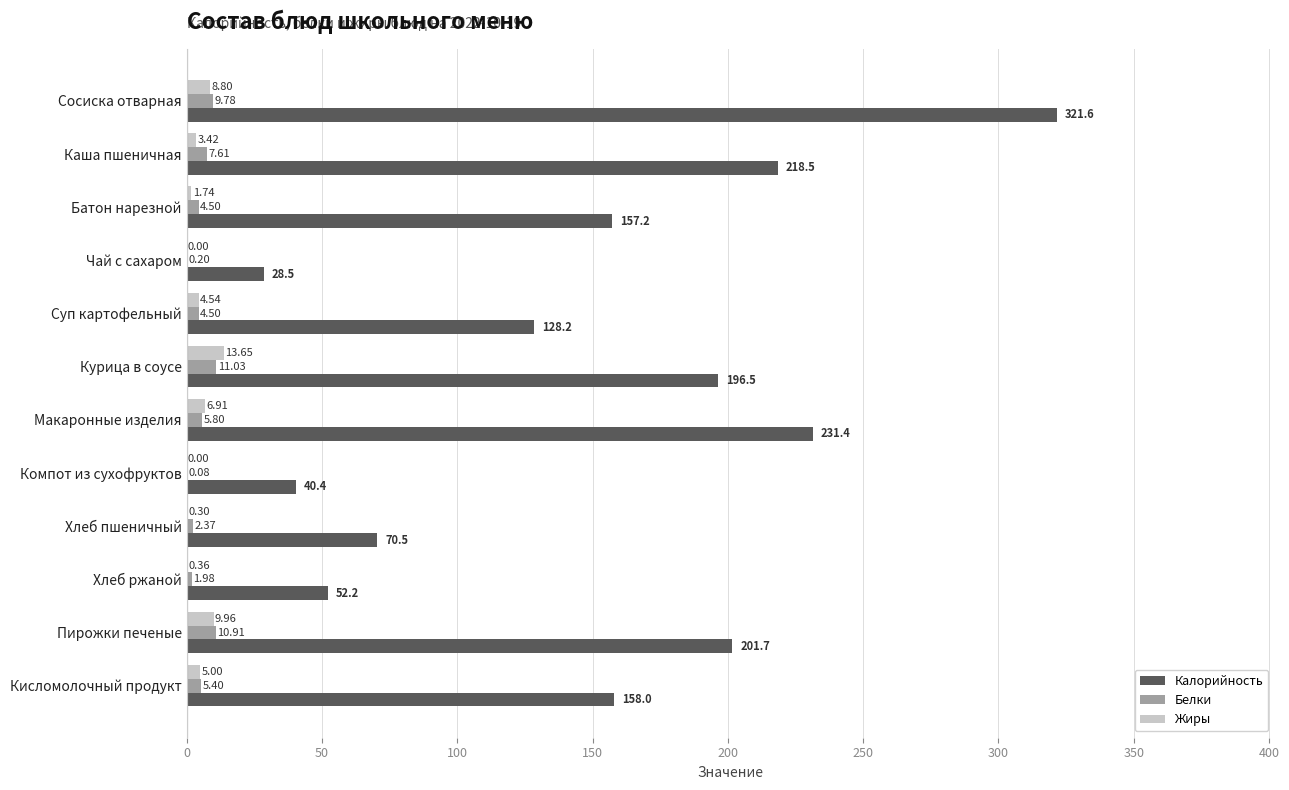

Where is Калорийность nearest to the value 175?

Кисломолочный продукт